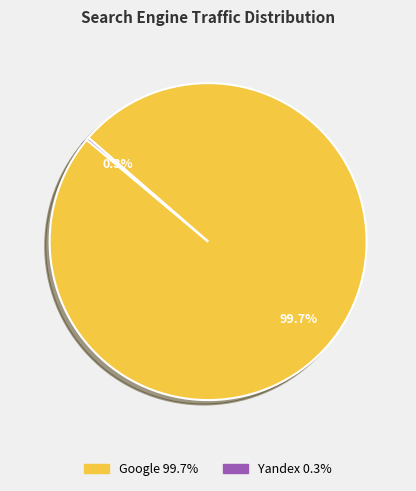

Is there a majority slice in this chart?

Yes